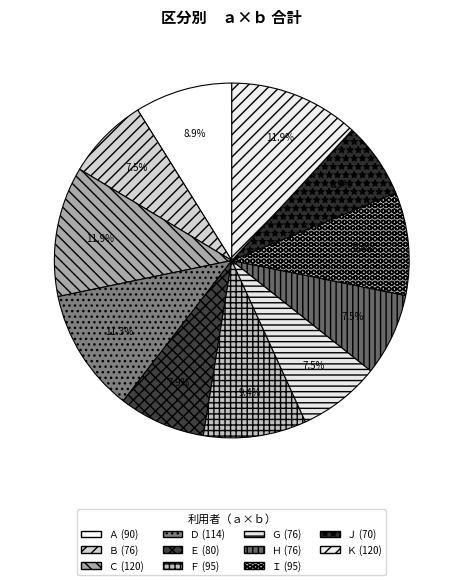

Combined, do Ｈ and Ｆ account for over 50%?

No